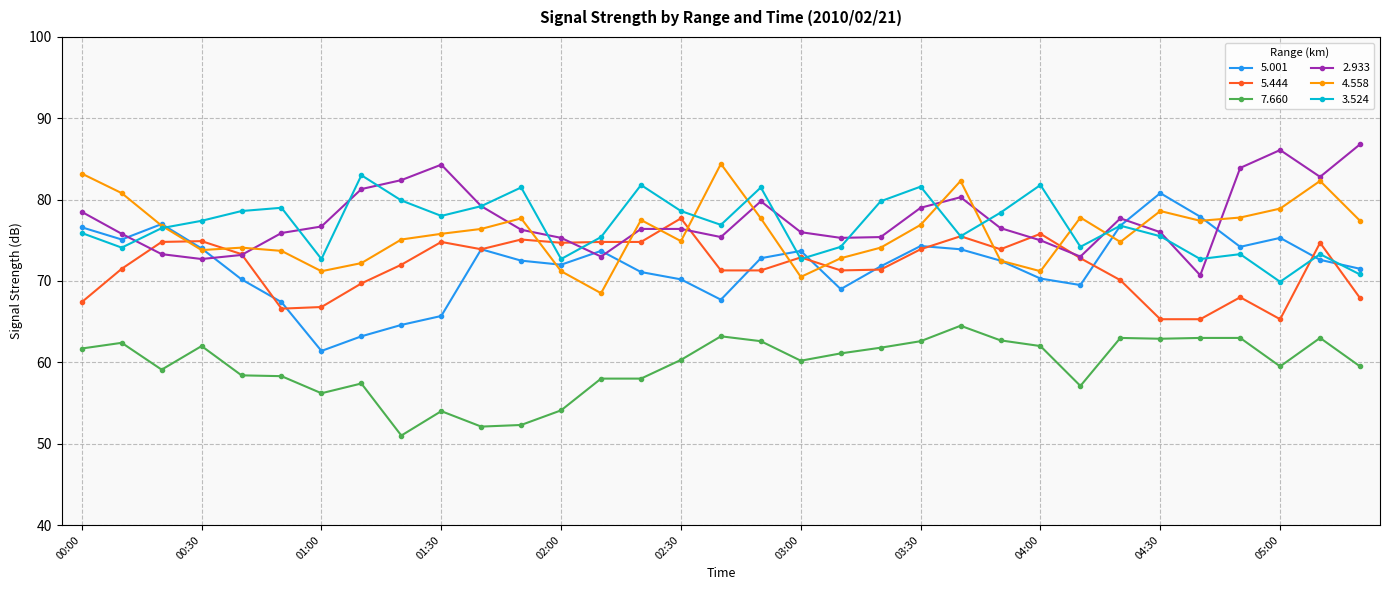

In 3.524, how many points are lower than both neighbors (excluding endpoints)?

10